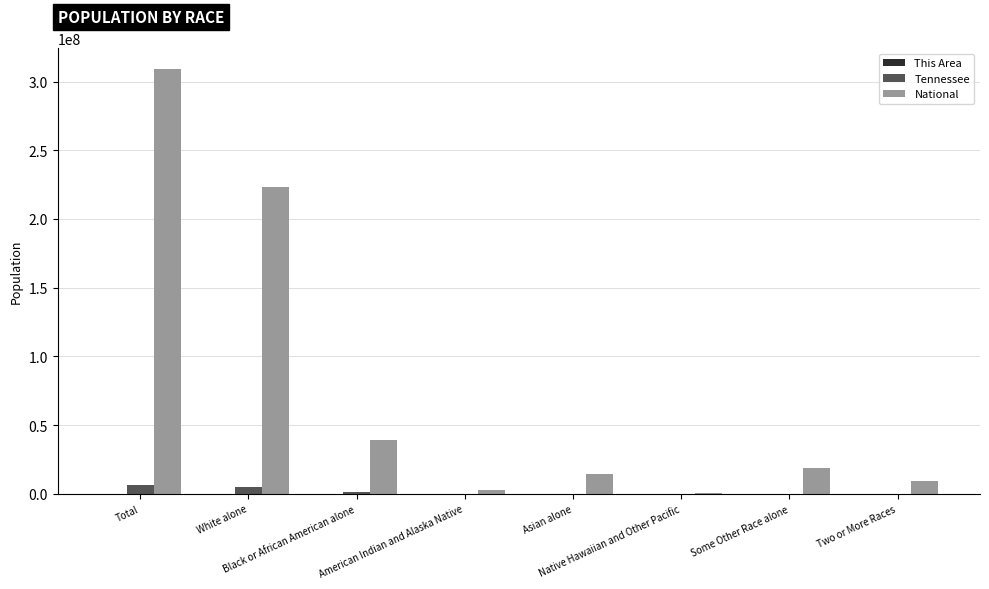

Which series changed the most between White alone and Black or African American alone?

National